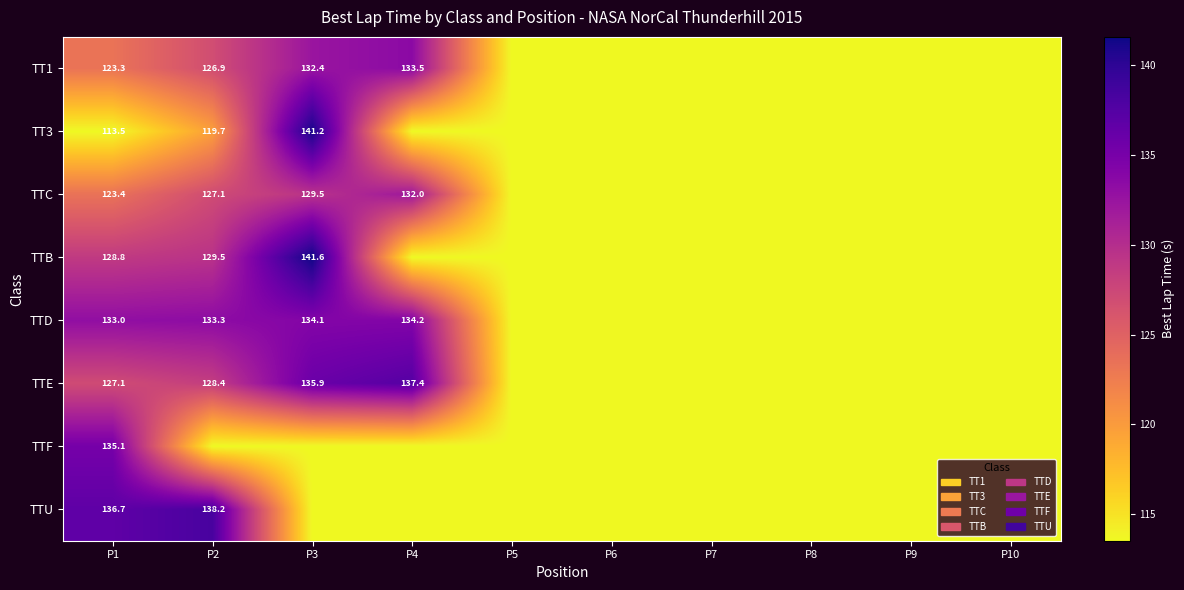

Between P7 and P5, which is larger?

P7